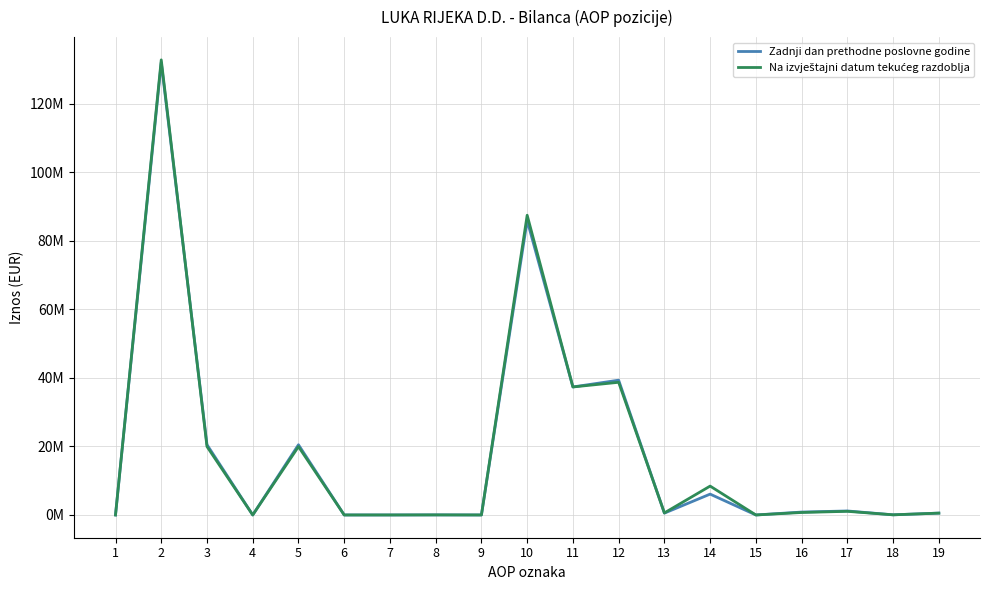

What is the highest value of the Zadnji dan prethodne poslovne godine series?

131971737.0